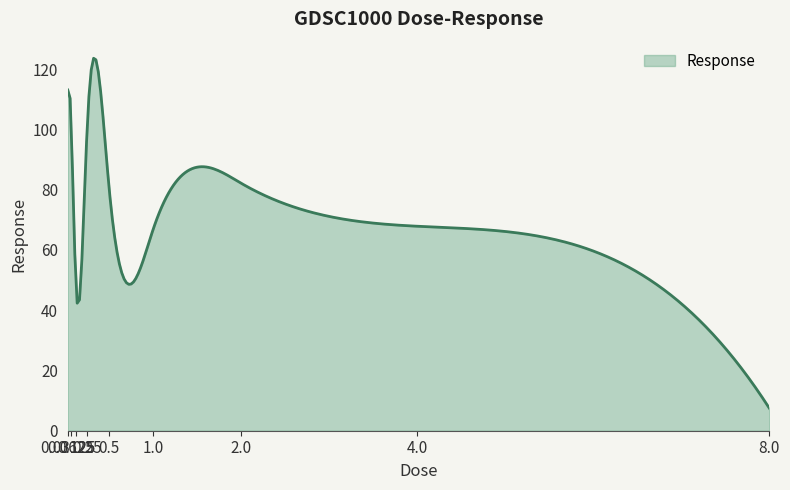

What is the smallest value displayed?

7.5